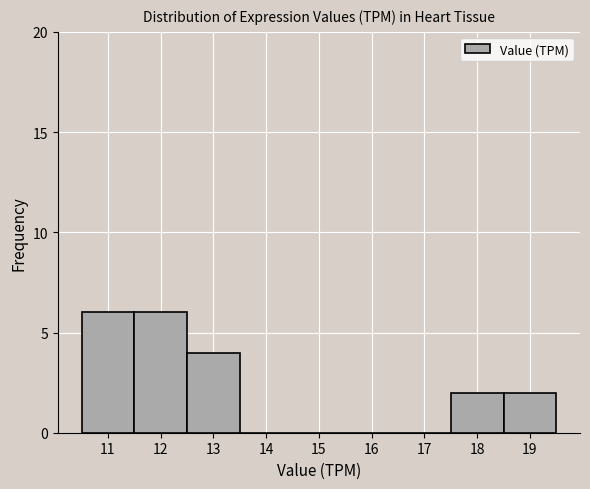

How tall is the bar that spans 18.5 to 19.5 on the x-axis? The values are not printed on the chart, so give them approximately, as read against the axis.

2